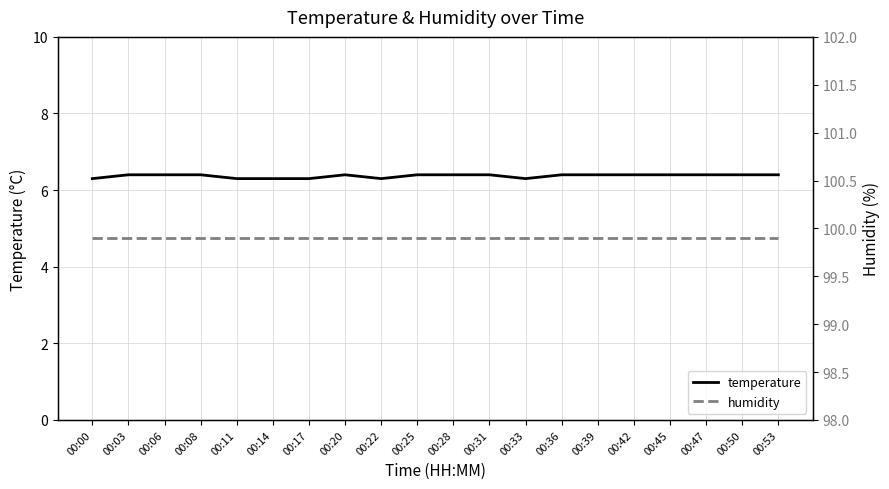

The value of temperature at 00:39 is 8.4. True or false?

False